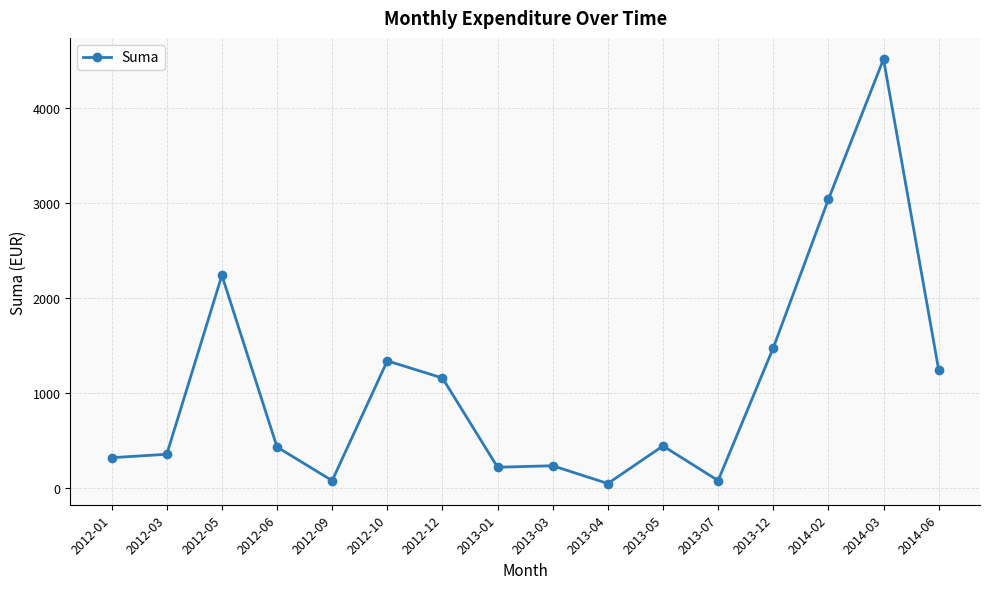

What is the difference between the second highest and second lowest values?

2960.5